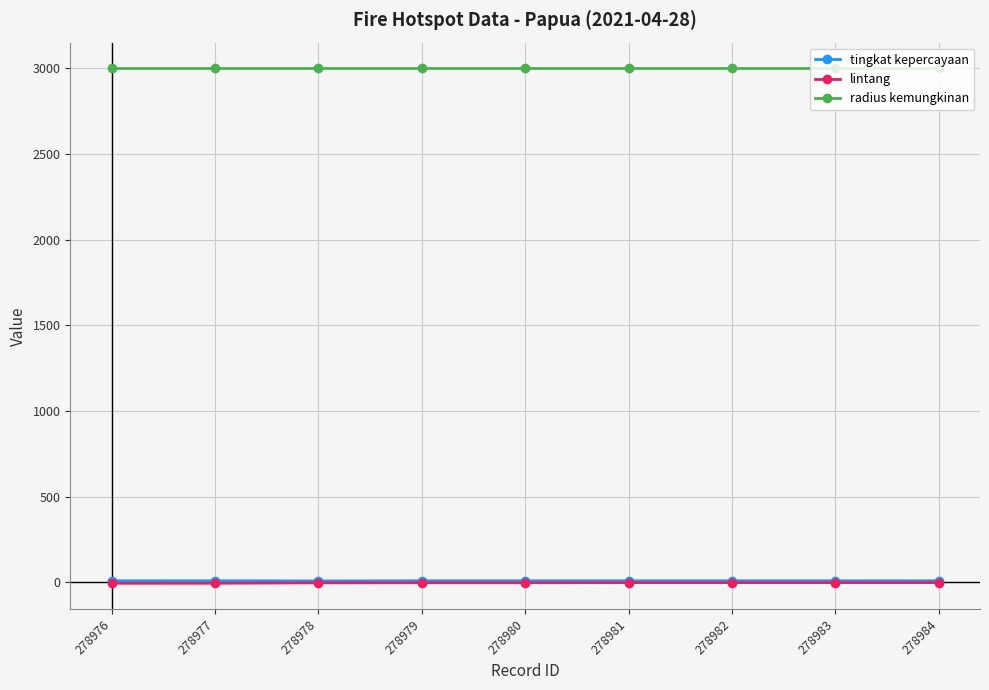

Which series has the largest total across all categories?

radius kemungkinan